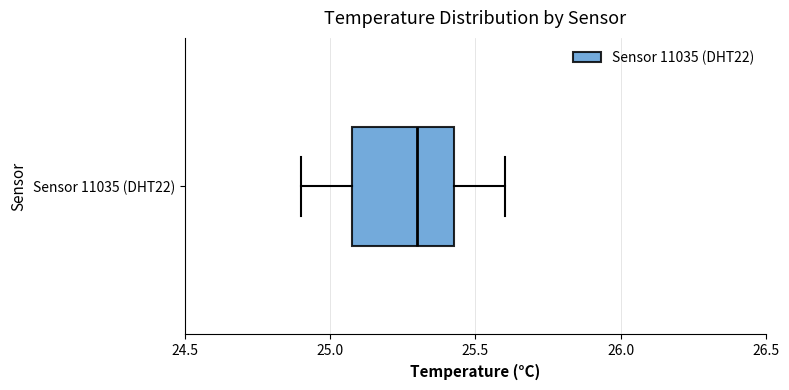

Read this box plot against the x-axis: the position of the median line, the range covered by the box, and the ends of both whiskers. The values are not printed on the chart, so give them approximately, as read against the axis.

median 25.30, box 25.10 to 25.45, whiskers 24.90 to 25.60